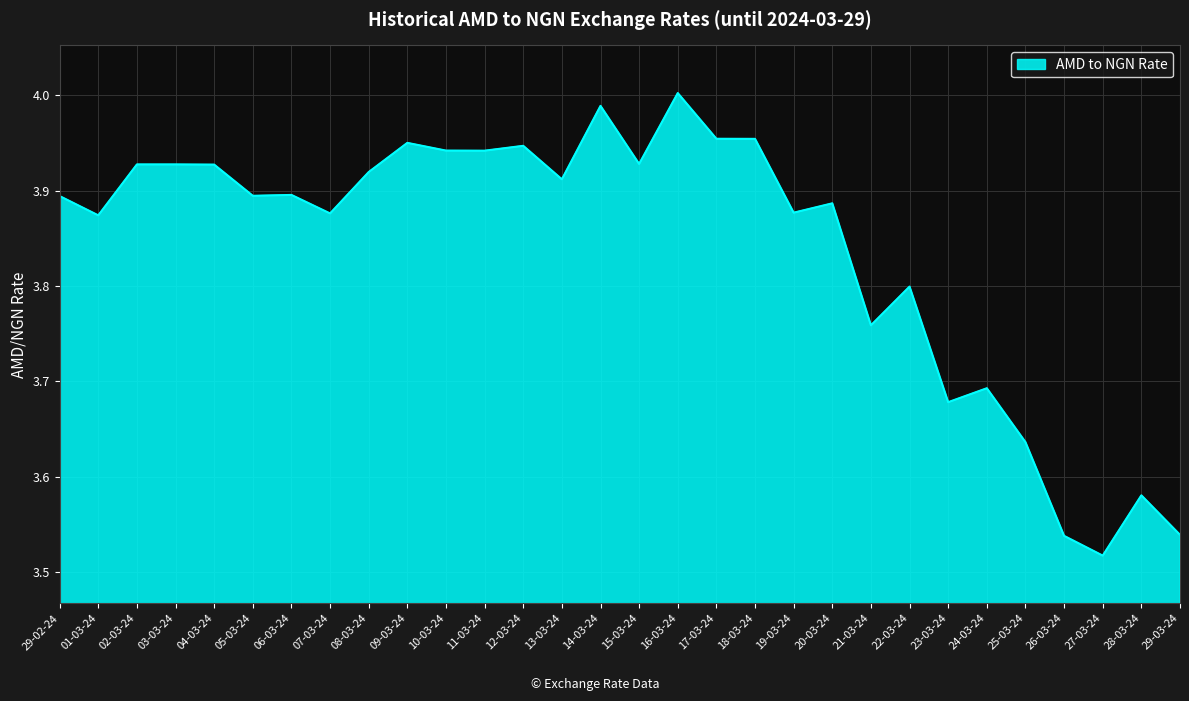

What is the difference between the maximum and minimum values?

0.5